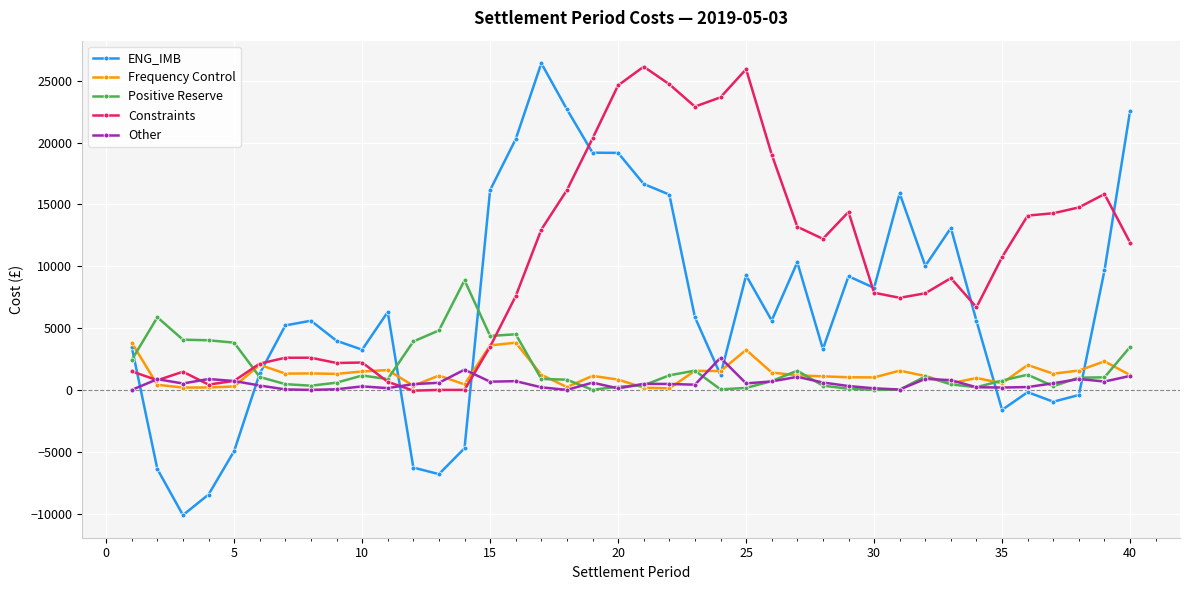

What is the value of the ENG_IMB point at the 9th from the left?

3971.5